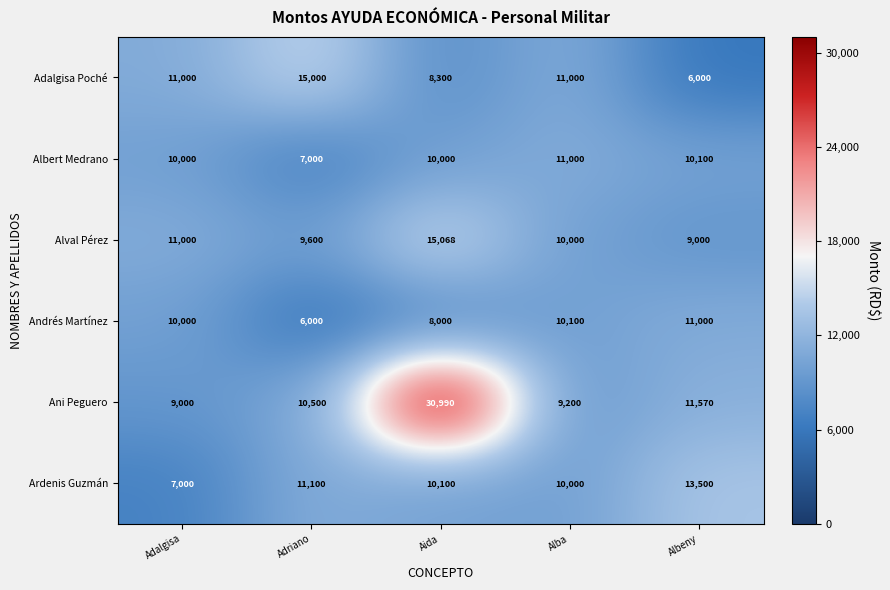

Reading right to left, list all the values displayed in this chart.

Adalgisa Poché: Albeny=6000	Alba=11000	Aida=8300	Adriano=15000	Adalgisa=11000
Albert Medrano: Albeny=10100	Alba=11000	Aida=10000	Adriano=7000	Adalgisa=10000
Alval Pérez: Albeny=9000	Alba=10000	Aida=15068	Adriano=9600	Adalgisa=11000
Andrés Martínez: Albeny=11000	Alba=10100	Aida=8000	Adriano=6000	Adalgisa=10000
Ani Peguero: Albeny=11570	Alba=9200	Aida=30990	Adriano=10500	Adalgisa=9000
Ardenis Guzmán: Albeny=13500	Alba=10000	Aida=10100	Adriano=11100	Adalgisa=7000